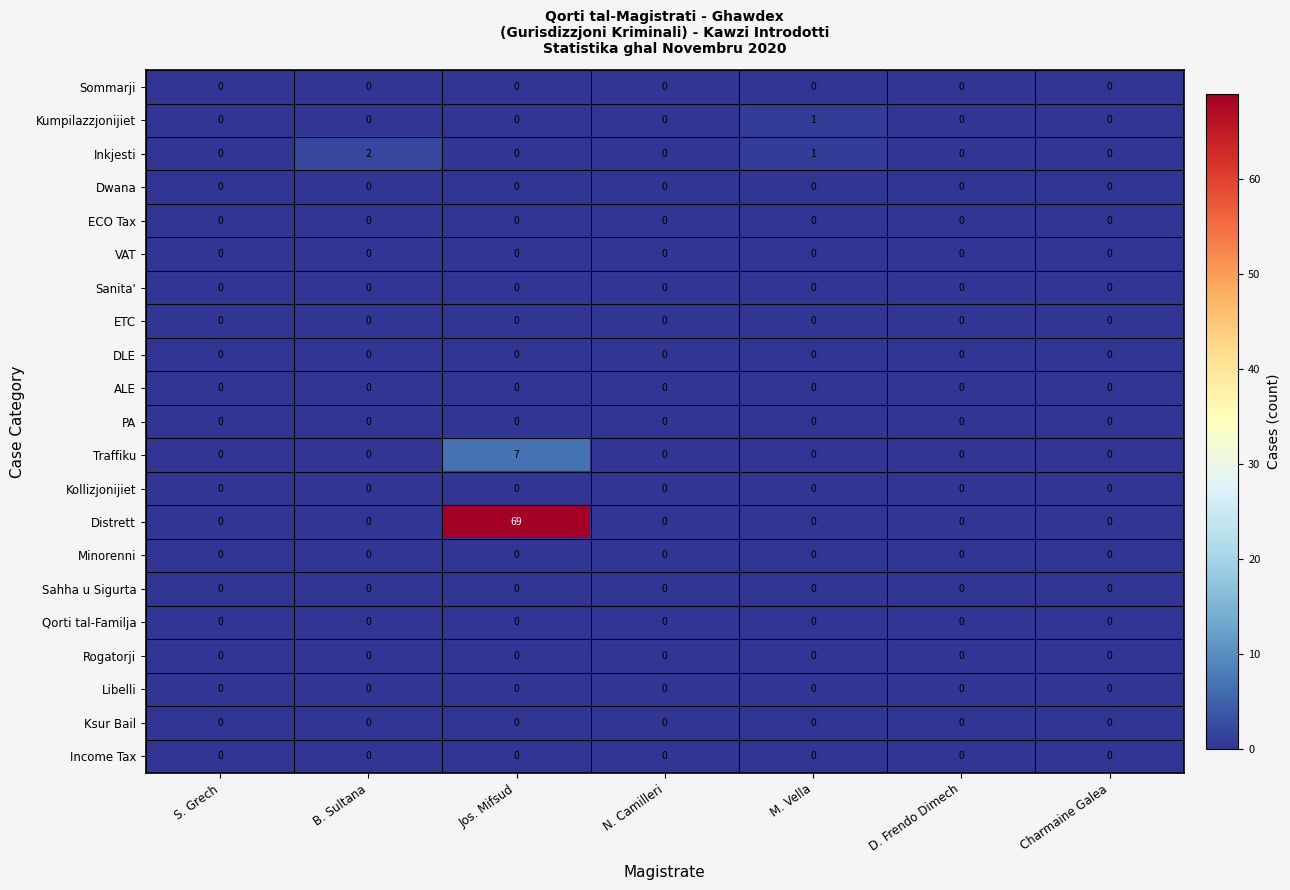

Which series has the largest total across all categories?

Distrett